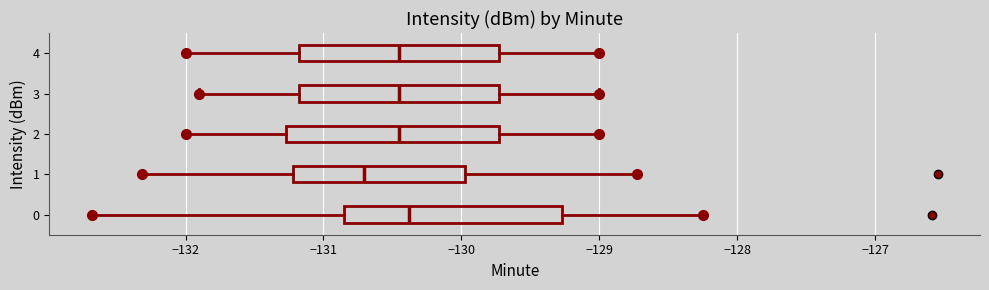

Reading bottom to top, read every box against the x-axis: the position of its median line, the range the box covers, and the ends of its whiskers. The values are not printed on the chart, so give them approximately, as read against the axis.

0: median -130.4, box -130.8 to -129.3, whiskers -132.7 to -128.2
1: median -130.7, box -131.2 to -130.0, whiskers -132.3 to -128.7
2: median -130.4, box -131.3 to -129.7, whiskers -132.0 to -129.0
3: median -130.4, box -131.2 to -129.7, whiskers -131.9 to -129.0
4: median -130.4, box -131.2 to -129.7, whiskers -132.0 to -129.0